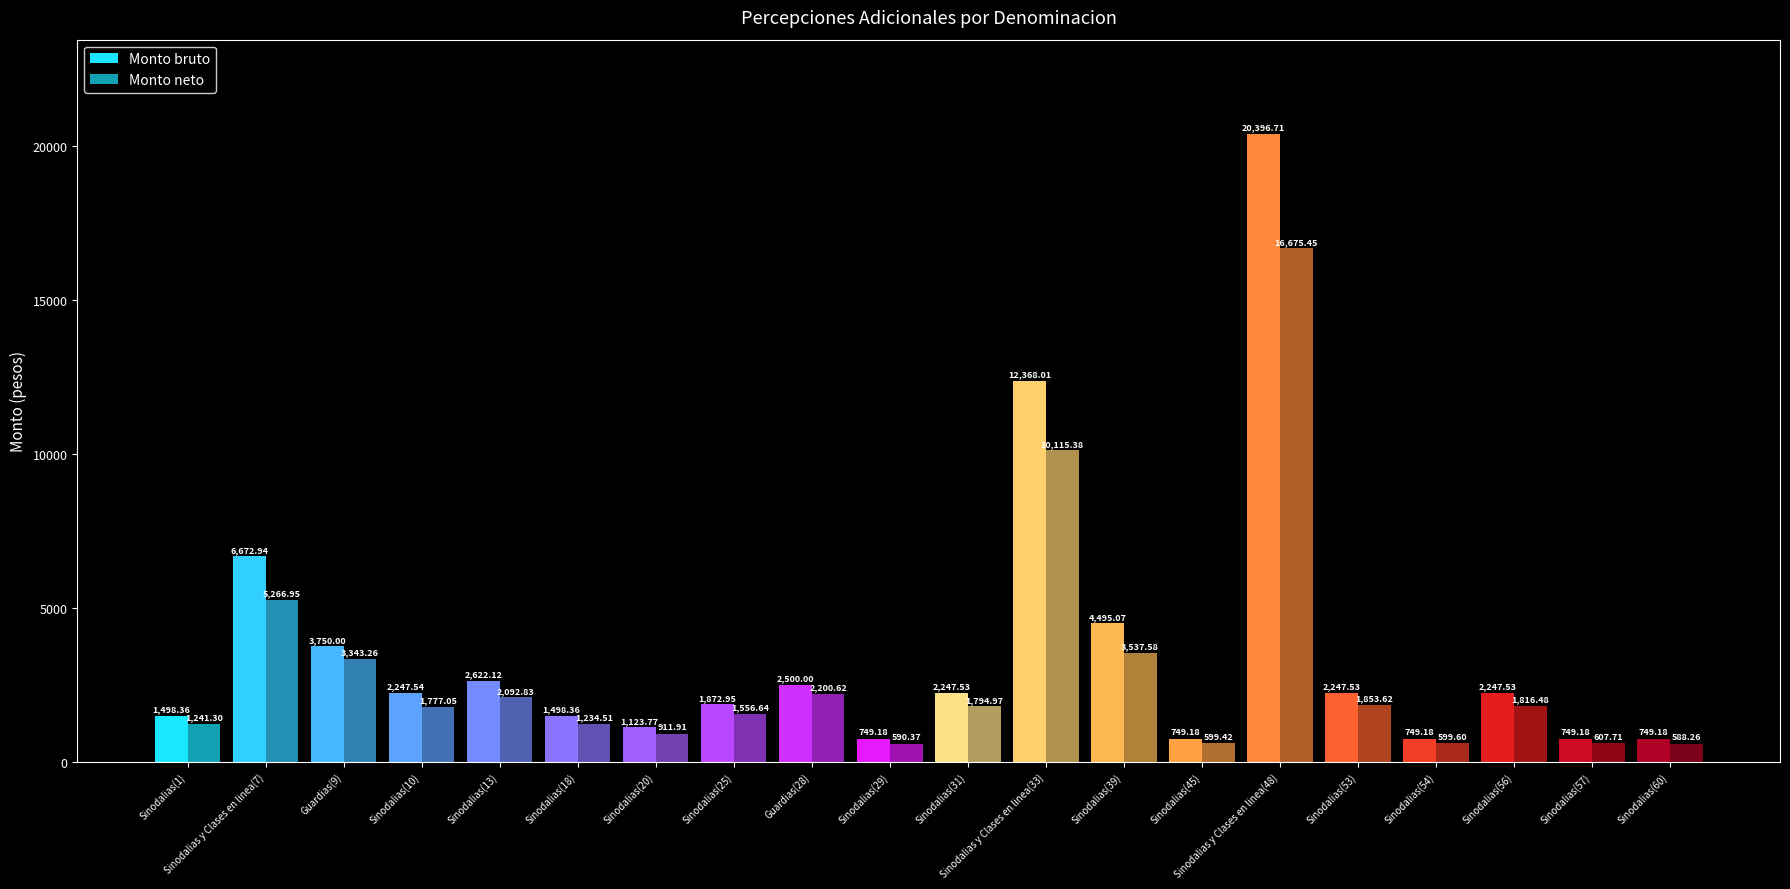

Is it true that Monto neto equals 1241.3 at Sinodalias(1)?

True